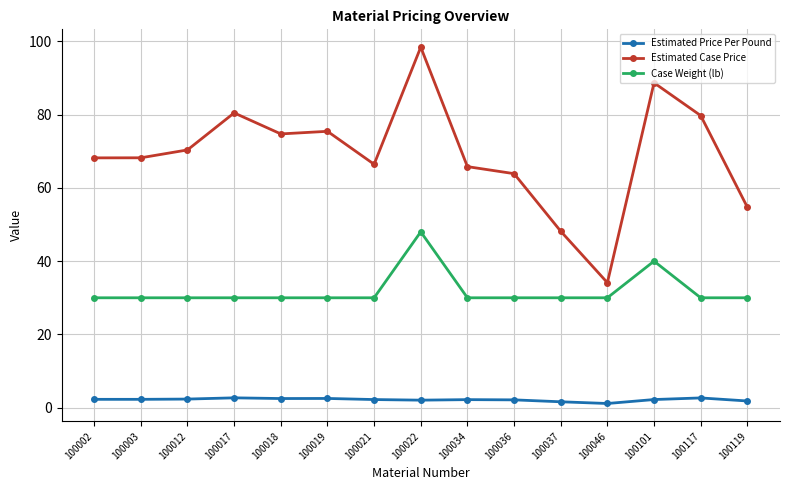

Which series has the widest spread of values?

Estimated Case Price